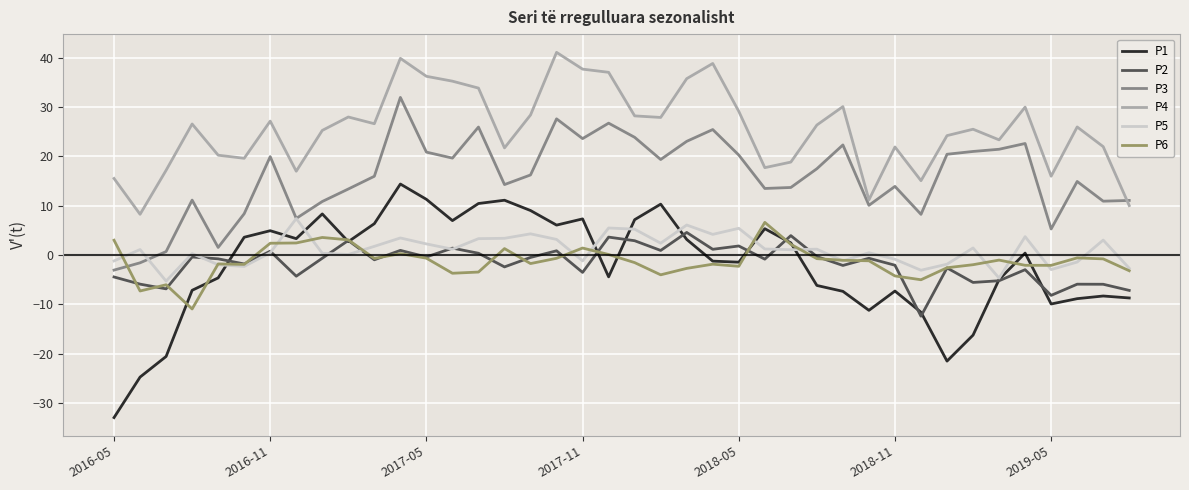

What is the difference between the maximum and minimum values in the P2 series?

17.0